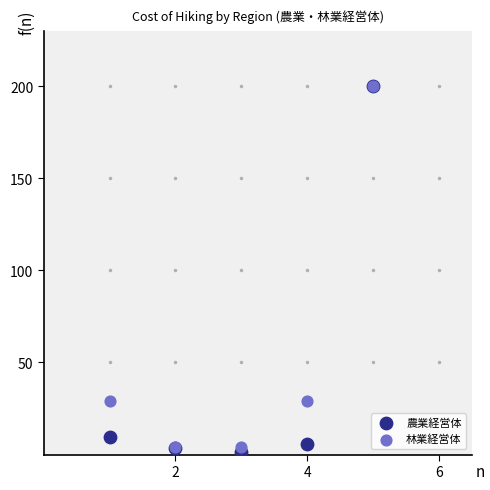

What are all the series names shown in the legend?

農業経営体, 林業経営体